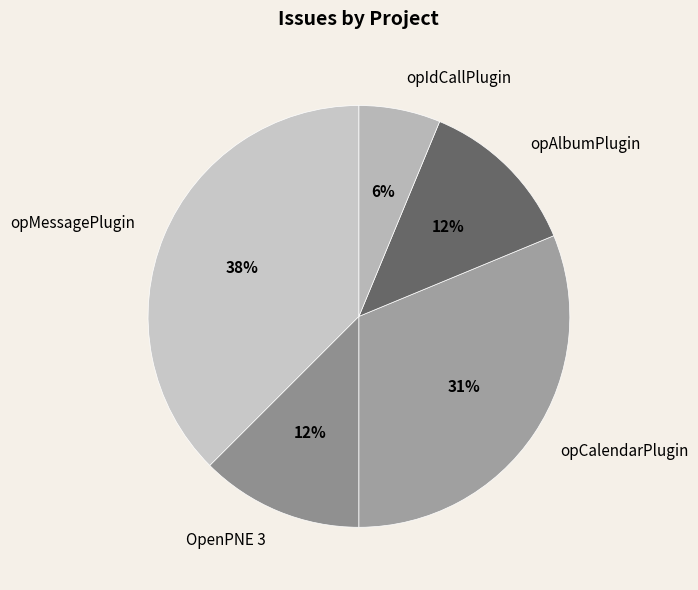

Between opAlbumPlugin and opMessagePlugin, which is larger?

opMessagePlugin